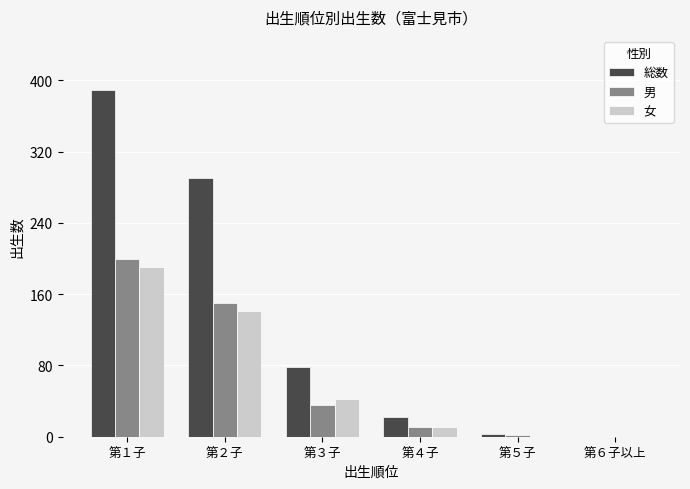

At which label is 男 closest to 99?

第２子